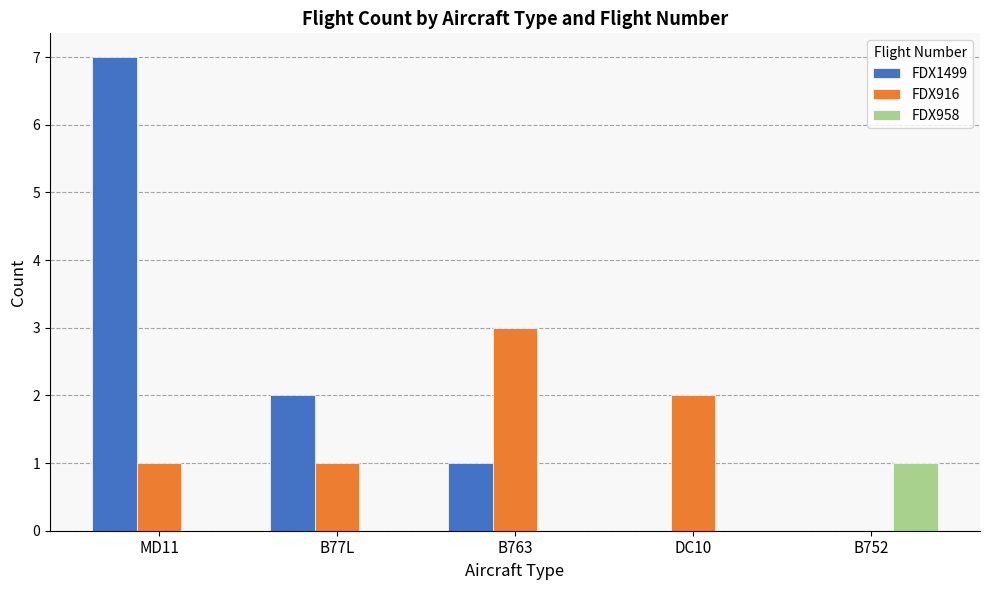

How many FDX1499 values are between 0 and 2?

4